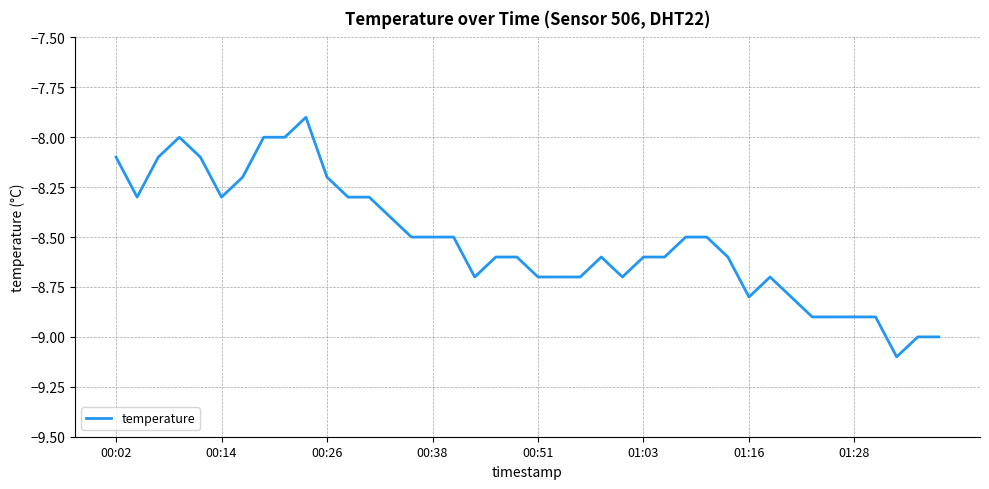

Does the chart have visible grid lines?

Yes